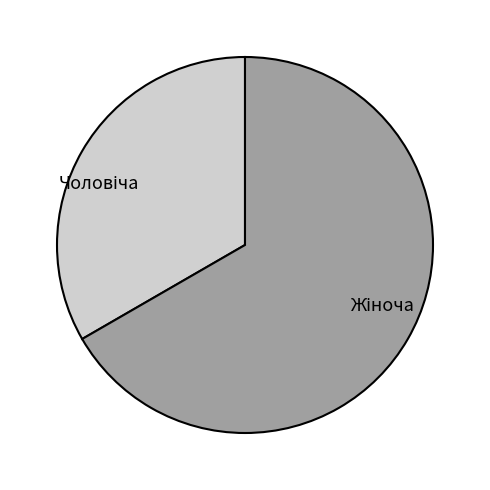

Is there any slice that represents more than half of the pie?

Yes